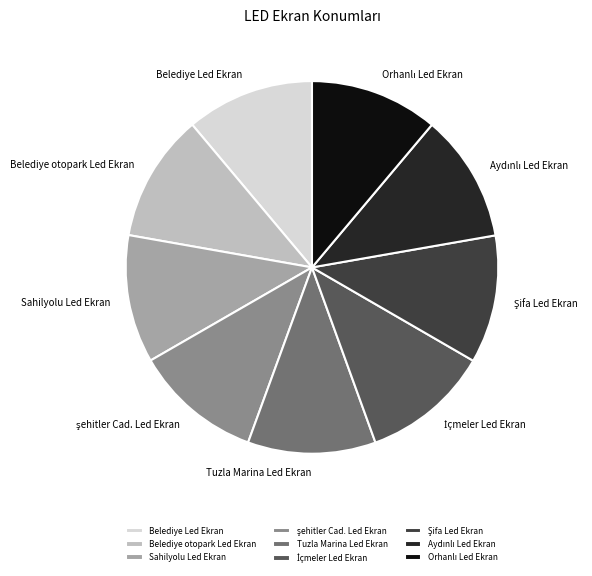

Is there any slice that represents more than half of the pie?

No